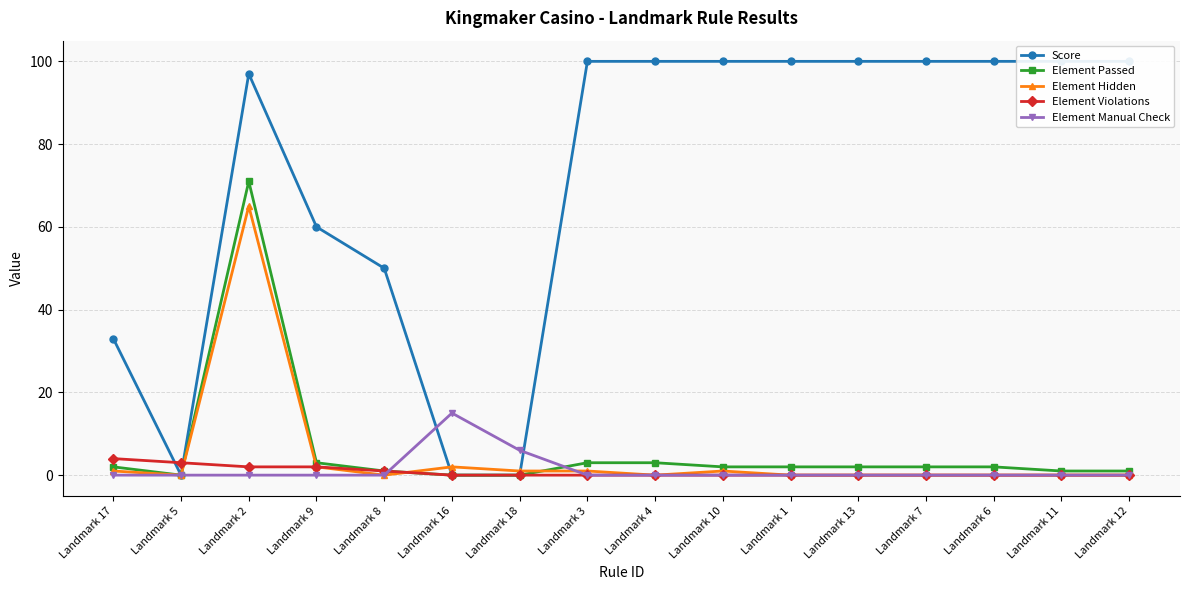

How many values in the Element Passed series are below 2?

6